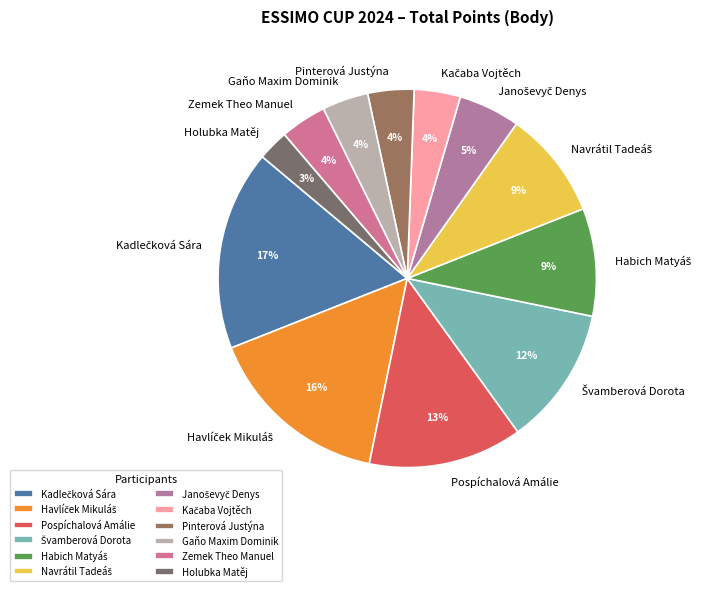

To the nearest percent, what percentage of the pie is Holubka Matěj?

3%